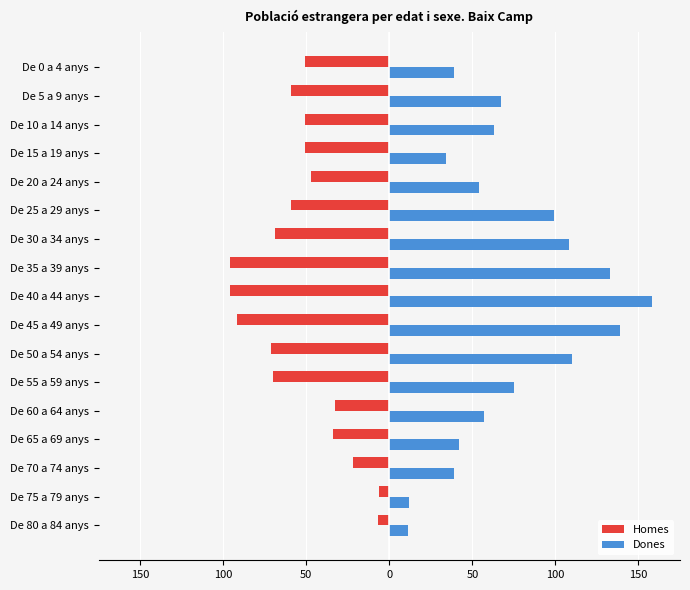

What are all the series names shown in the legend?

Homes, Dones